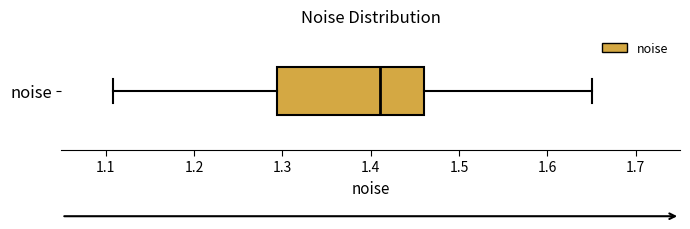

Read this box plot against the x-axis: the position of the median line, the range covered by the box, and the ends of both whiskers. The values are not printed on the chart, so give them approximately, as read against the axis.

median 1.41, box 1.29 to 1.46, whiskers 1.11 to 1.65